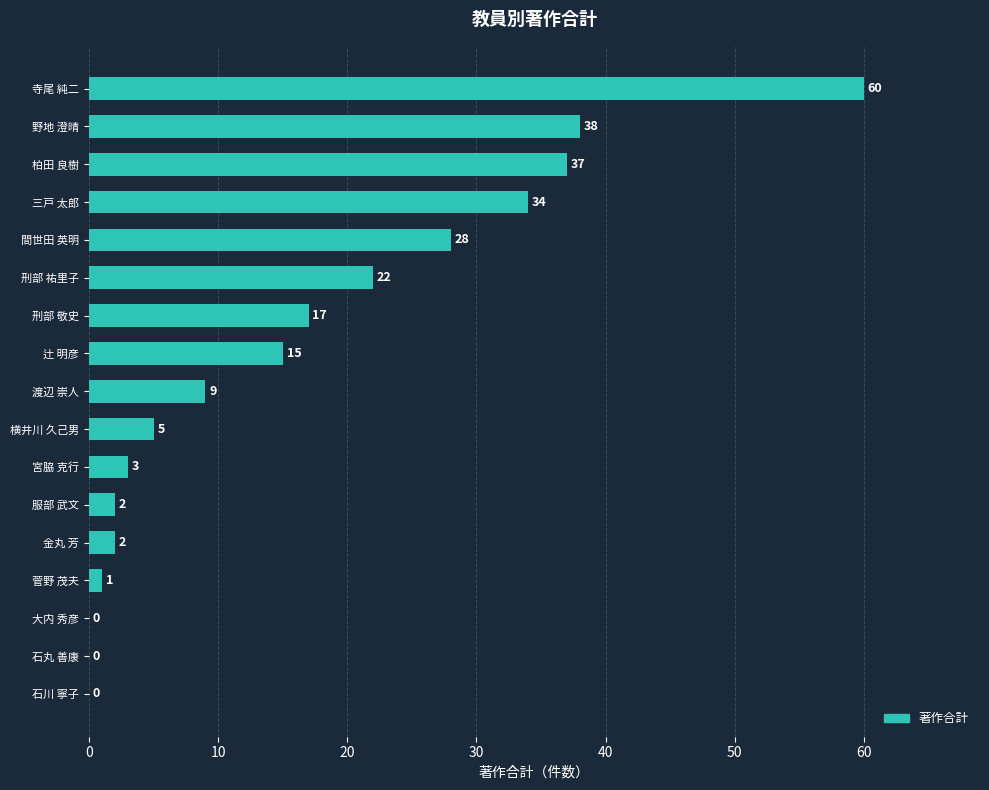

At which category does the chart reach its peak across all series?

寺尾 純二